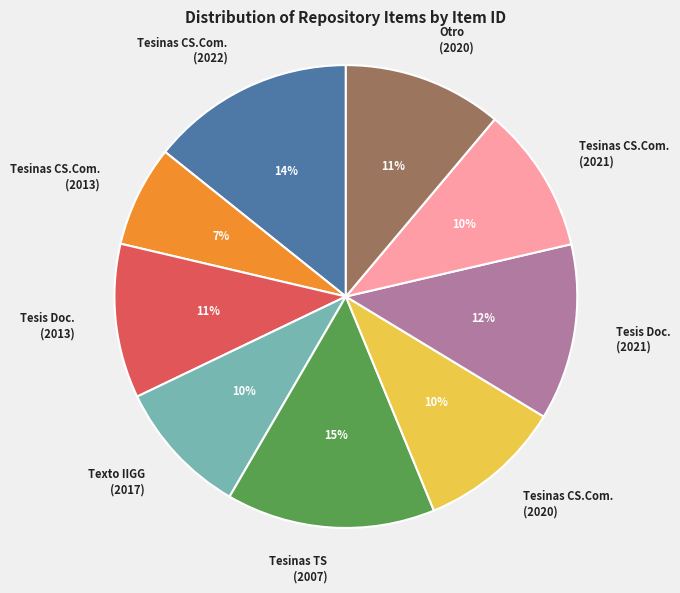

Which slice is the smallest?

Tesinas CS.Com. (2013)